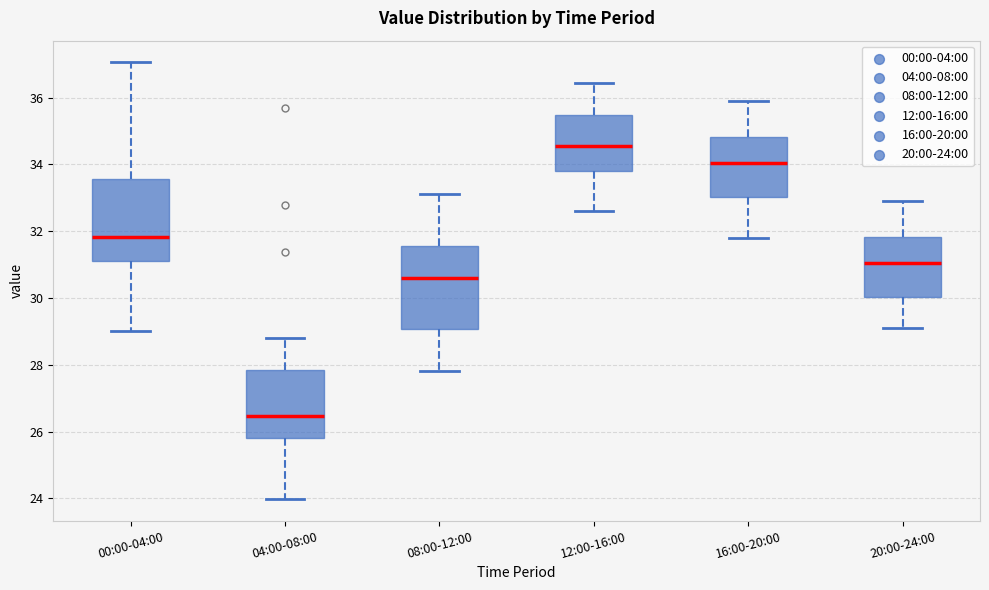

Where does the median line of the box for 20:00-24:00 sit on the y-axis? The values are not printed on the chart, so give them approximately, as read against the axis.

31.0